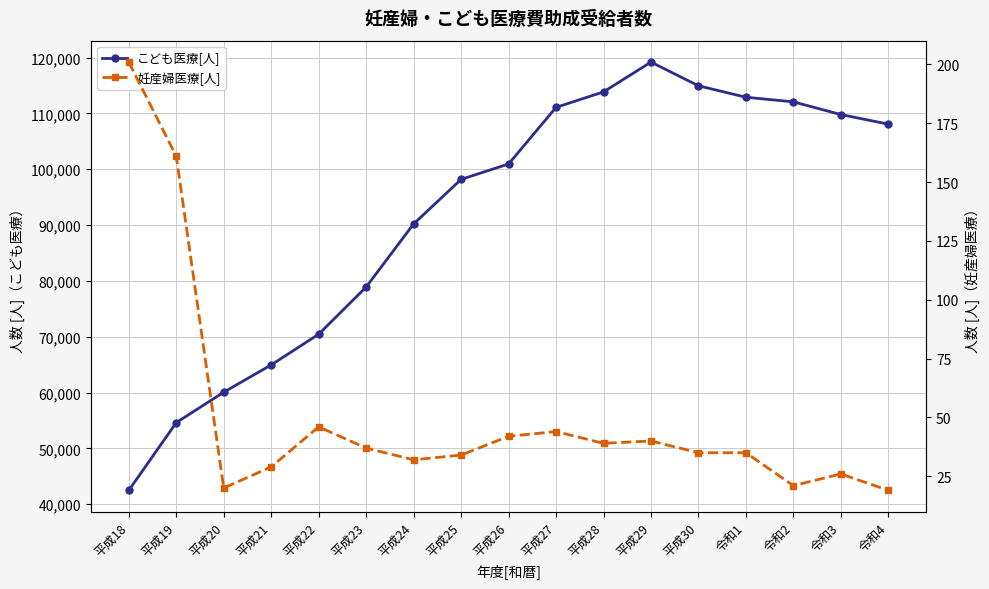

What is the smallest value displayed?

19